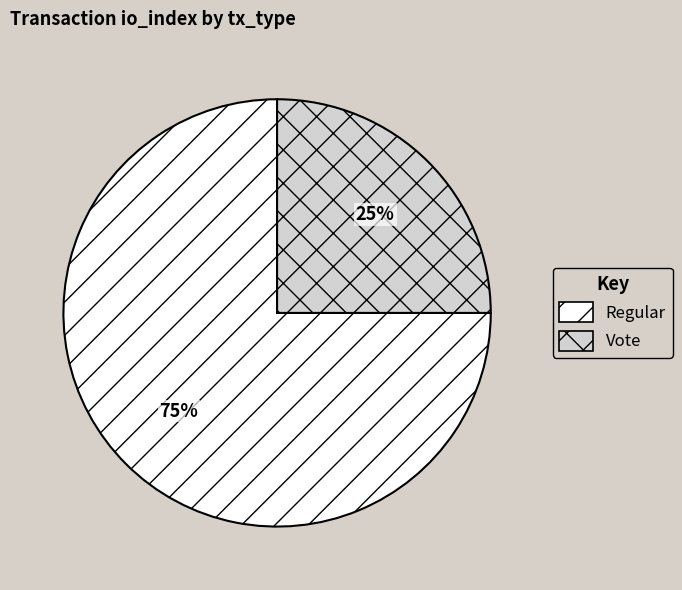

Which category has the smallest portion of the pie?

Vote